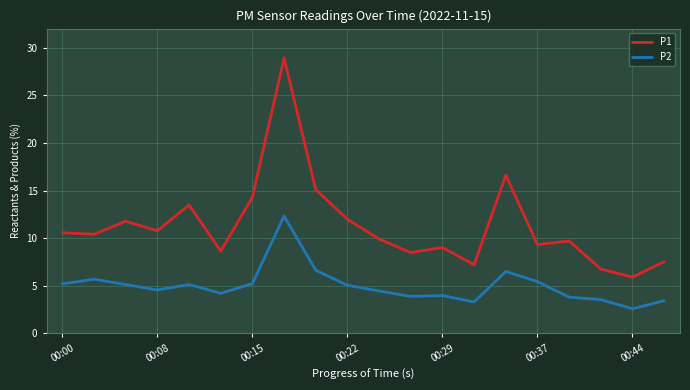

True or false: P2 and P1 cross at least once.

False